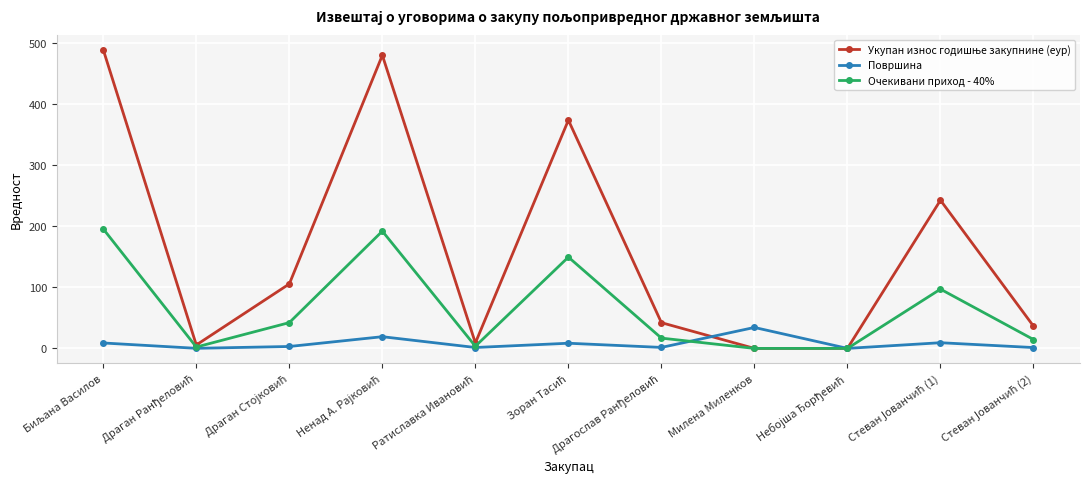

At how many categories does at least one series exceed 331?

3